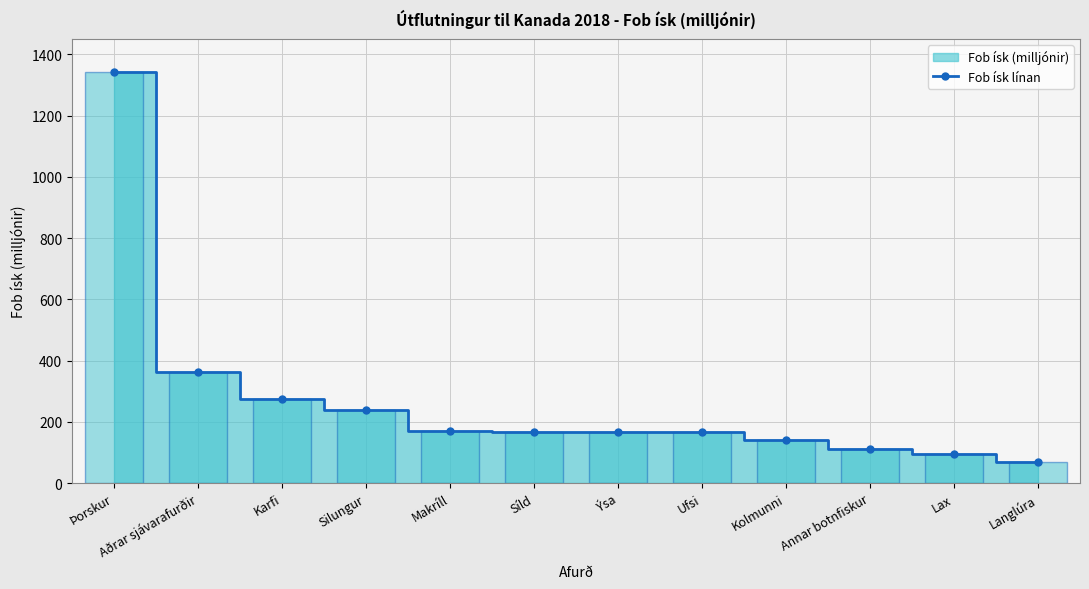

True or false: the data shows 89.9 at Kolmunni.

False